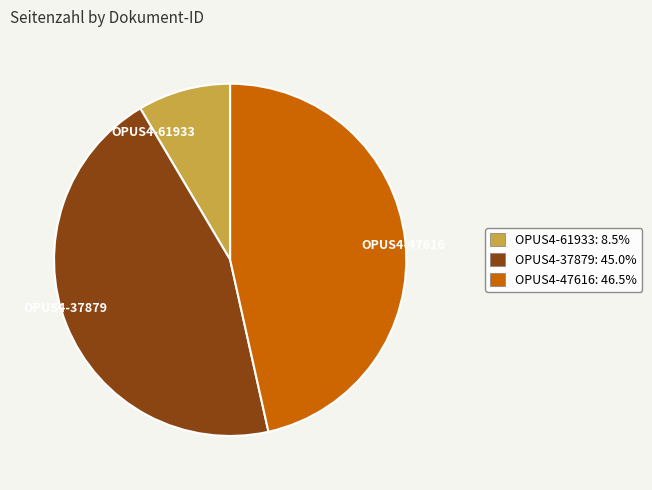

Approximately how many times larger is the value at OPUS4-37879 compared to OPUS4-47616?

1.0